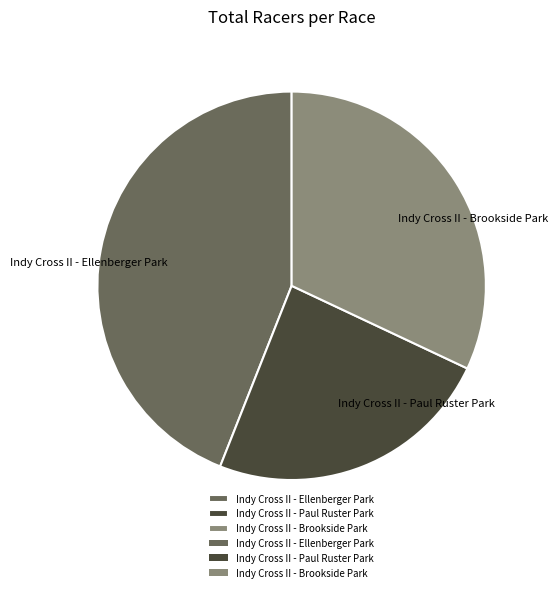

Is there a majority slice in this chart?

No